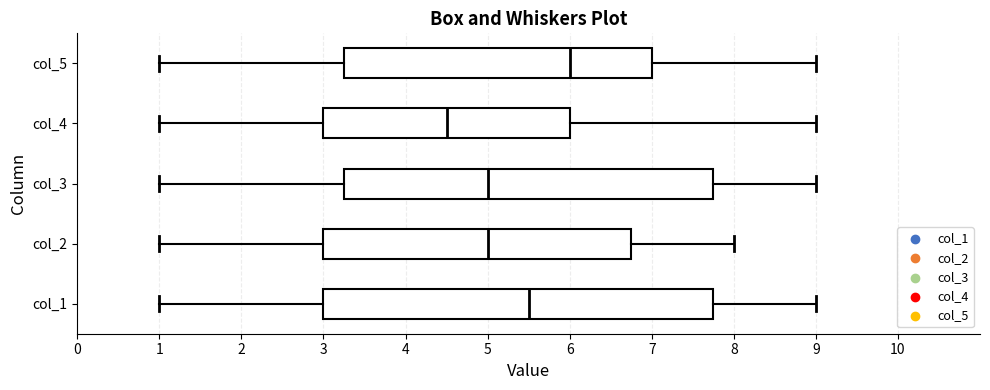

Reading bottom to top, transcribe this box plot: for each box, give where its median line is, the range the box spans, and where its two whiskers end, as read against the x-axis. The values are not printed on the chart, so give them approximately, as read against the axis.

col_1: median 5.5, box 3.0 to 7.8, whiskers 1.0 to 9.0
col_2: median 5.0, box 3.0 to 6.8, whiskers 1.0 to 8.0
col_3: median 5.0, box 3.3 to 7.8, whiskers 1.0 to 9.0
col_4: median 4.5, box 3.0 to 6.0, whiskers 1.0 to 9.0
col_5: median 6.0, box 3.3 to 7.0, whiskers 1.0 to 9.0